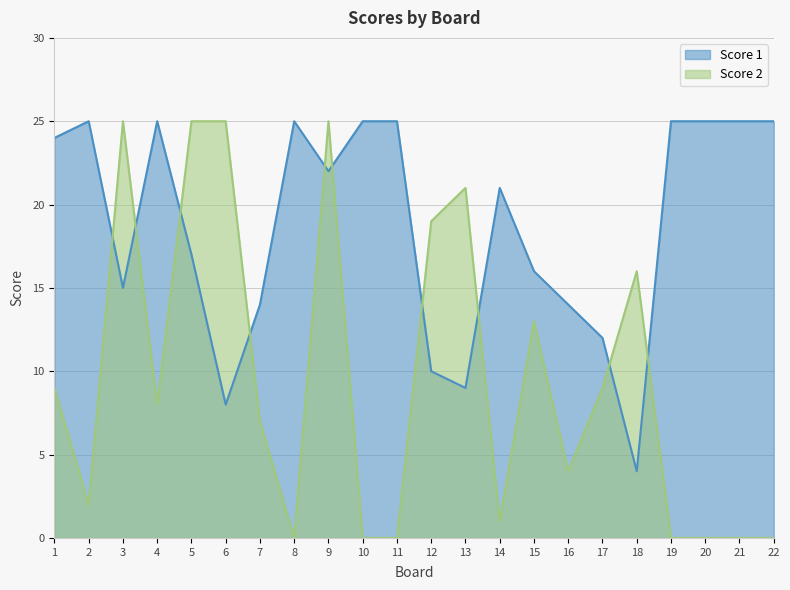

What is the difference between the Score 2 values at 5 and 19?

25